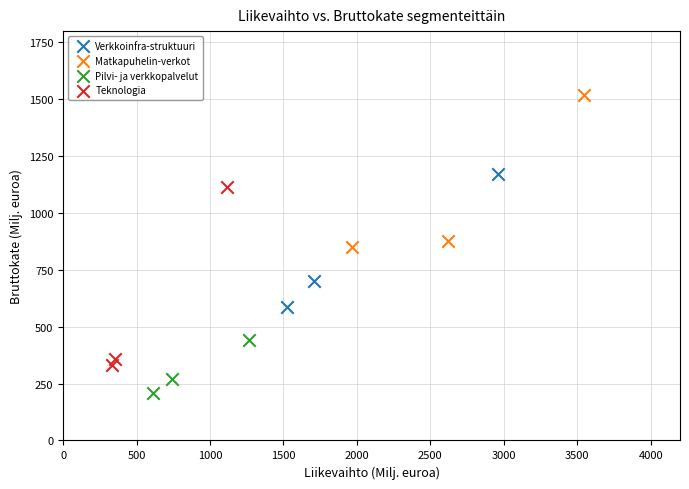

Which series contains the highest Y value?

Matkapuhelin-verkot